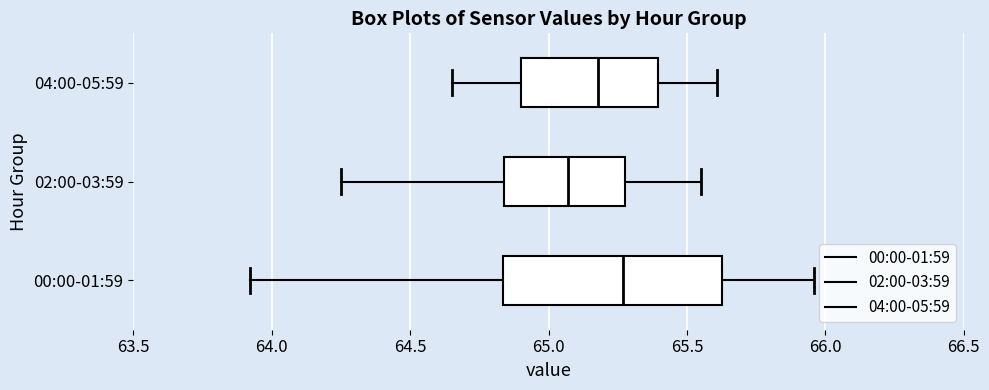

Reading bottom to top, transcribe this box plot: for each box, give where its median line is, the range the box spans, and where its two whiskers end, as read against the x-axis. The values are not printed on the chart, so give them approximately, as read against the axis.

00:00-01:59: median 65.25, box 64.85 to 65.65, whiskers 63.90 to 65.95
02:00-03:59: median 65.05, box 64.85 to 65.30, whiskers 64.25 to 65.55
04:00-05:59: median 65.20, box 64.90 to 65.40, whiskers 64.65 to 65.60